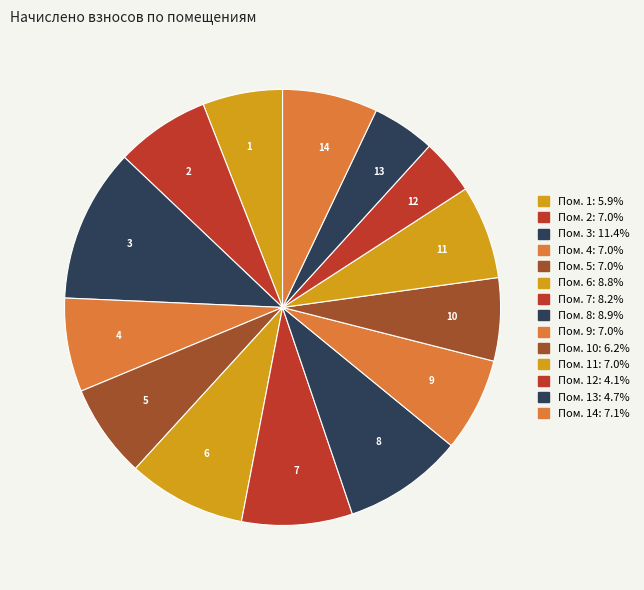

Does any single category account for the majority?

No